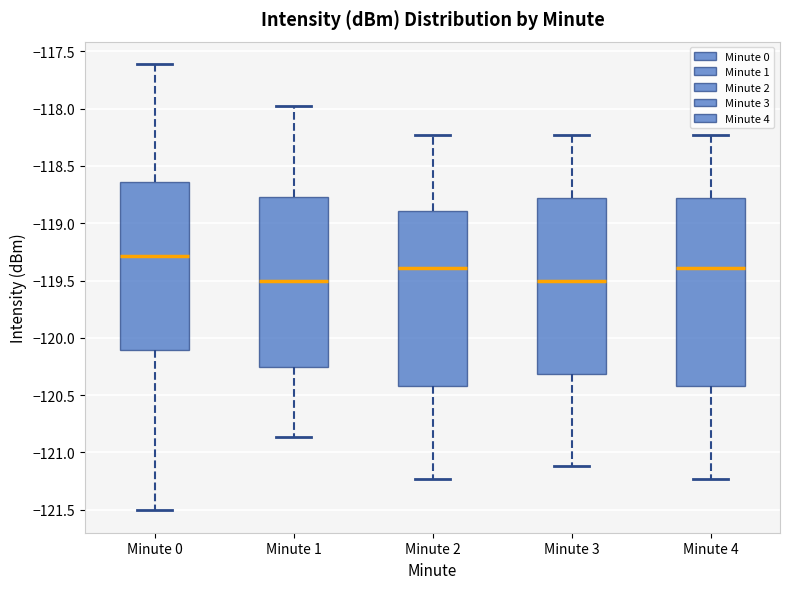

Comparing the boxes themselves (not the whiskers), which one is the tallest?

Minute 4